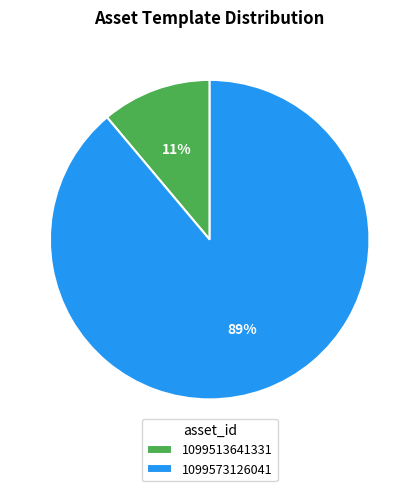

Combined, do 1099573126041 and 1099513641331 account for over 50%?

Yes